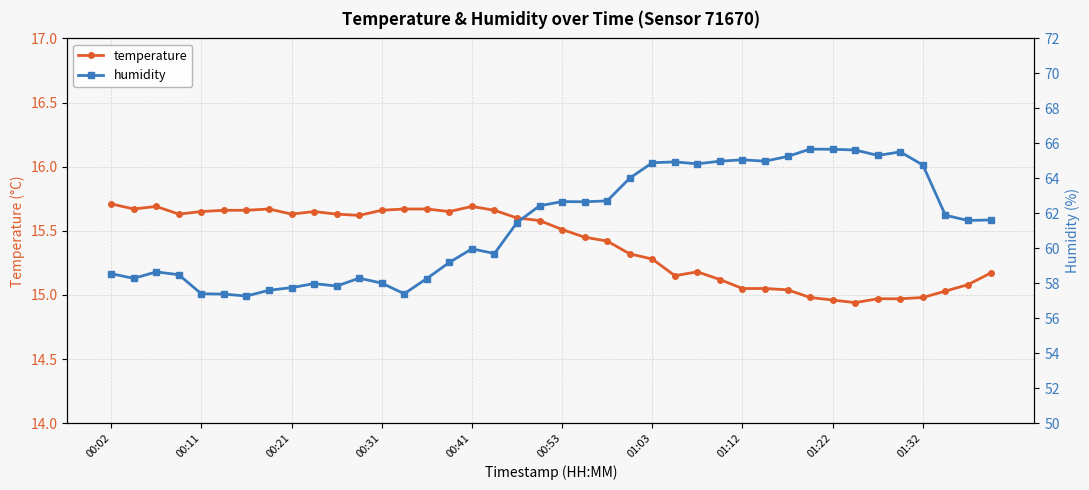

Where does the temperature series first go above 15?

00:02